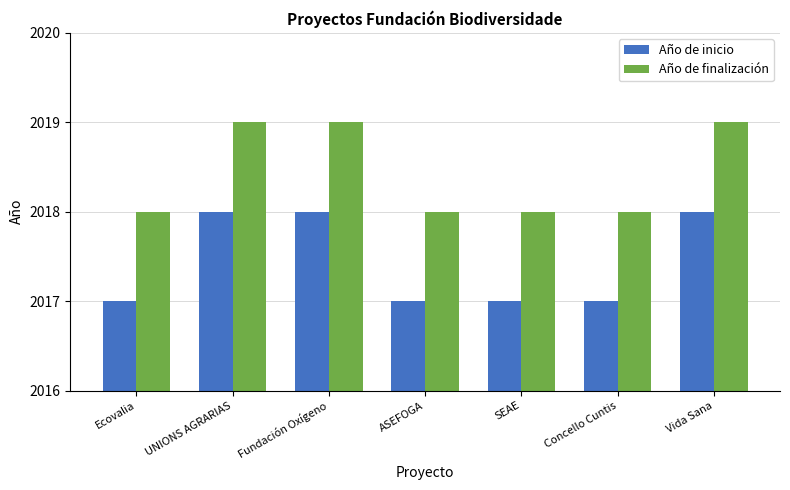

What position from the right is Ecovalia?

7